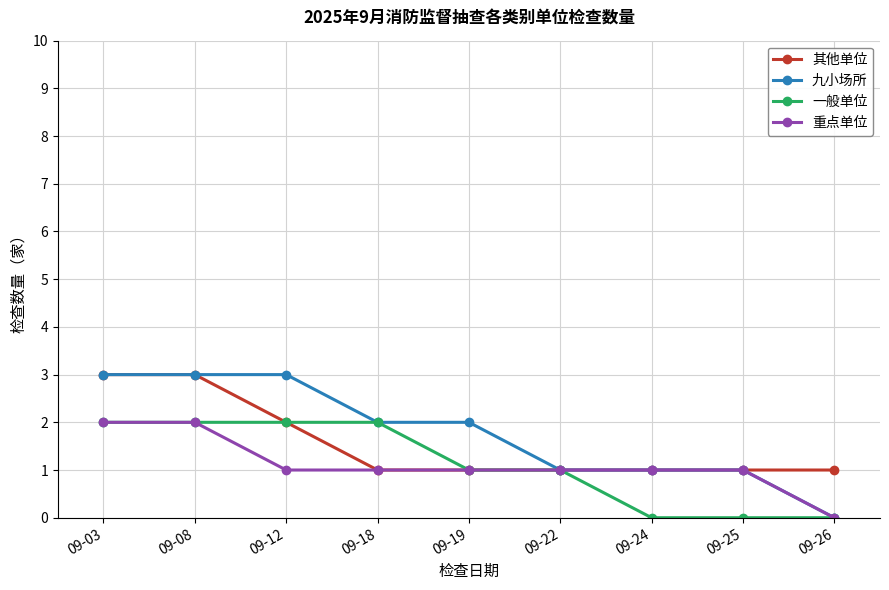

What is the value of the 九小场所 point at the 5th from the left?

2